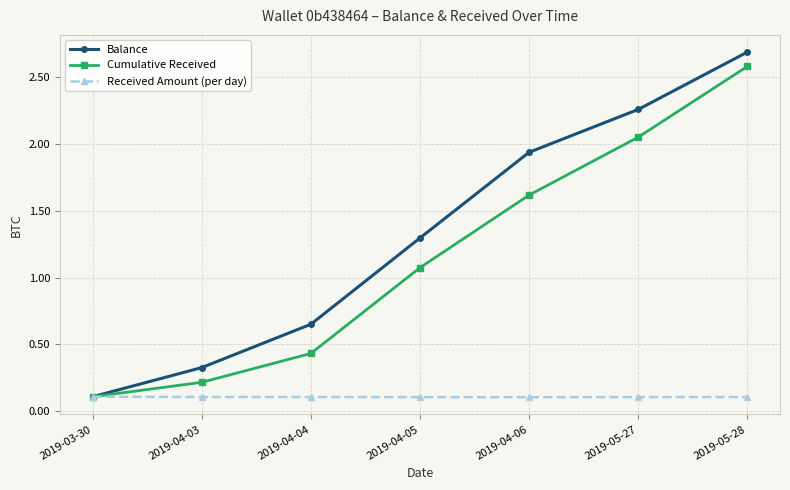

The value of Balance at 2019-04-06 is 3.0. True or false?

False